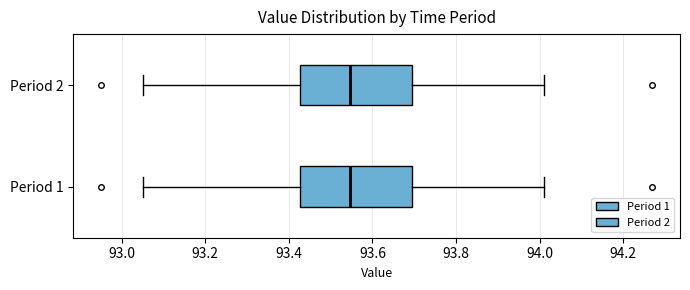

Where does the left whisker of the box for Period 1 end on the x-axis? The values are not printed on the chart, so give them approximately, as read against the axis.

93.06